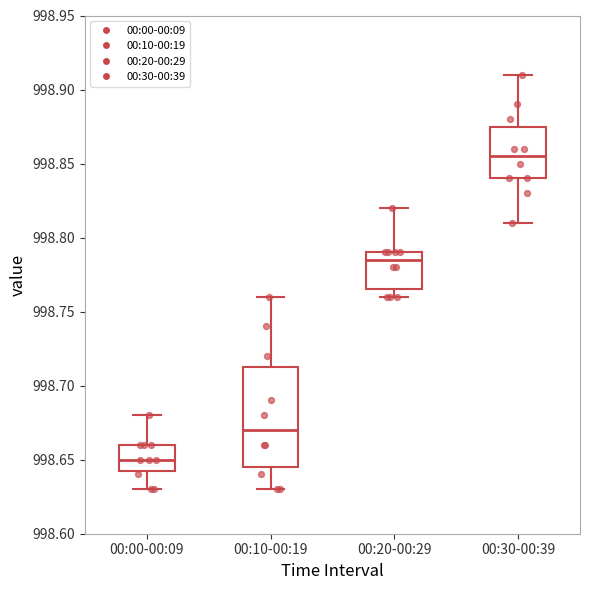

Which box is the tallest, from its lower edge to its upper edge?

00:10-00:19